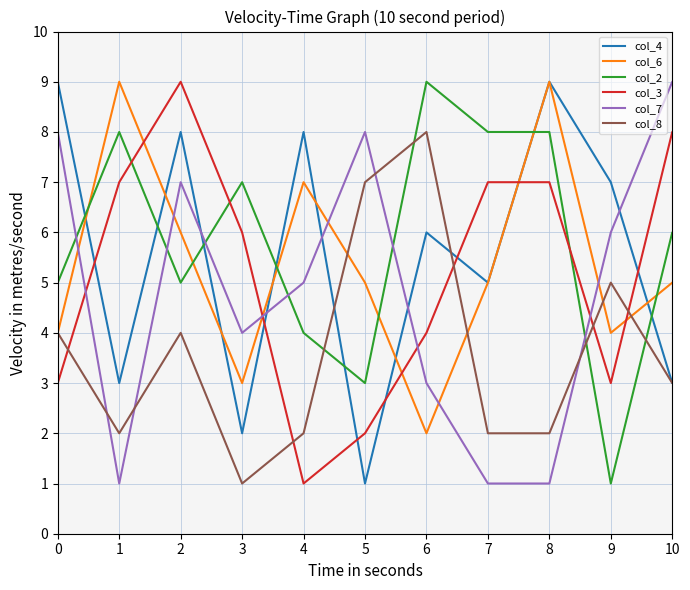

True or false: col_4 and col_2 intersect in this chart.

True